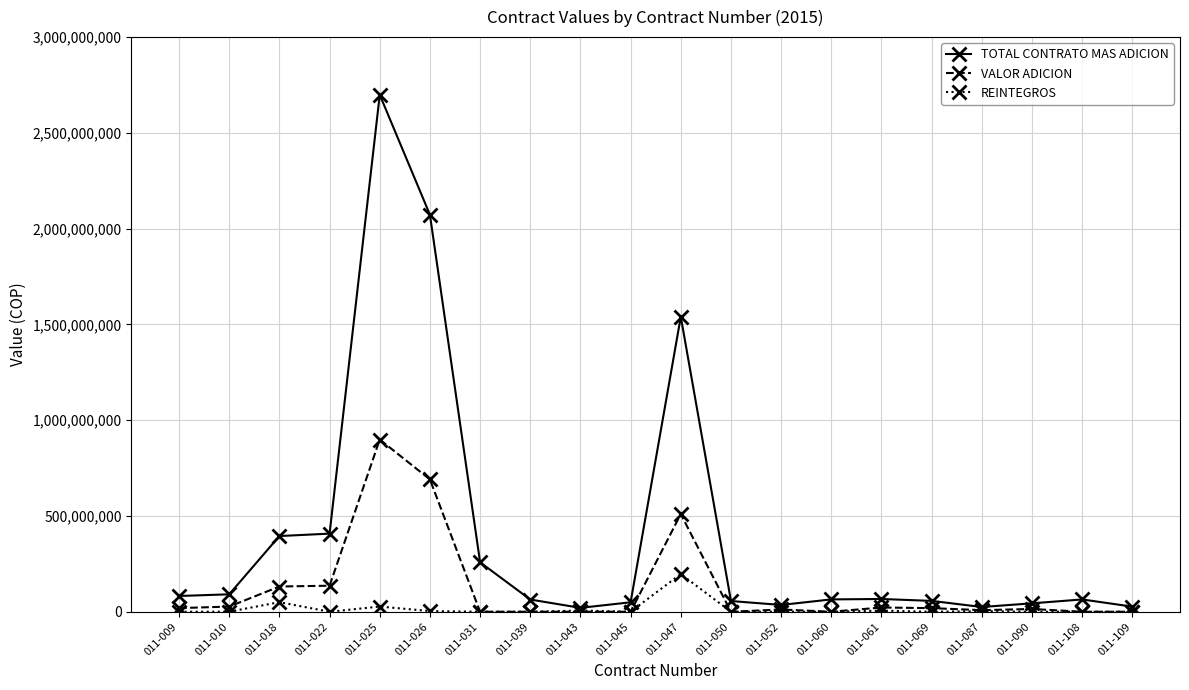

Is it true that VALOR ADICION equals 11838000 at 011-052?

True